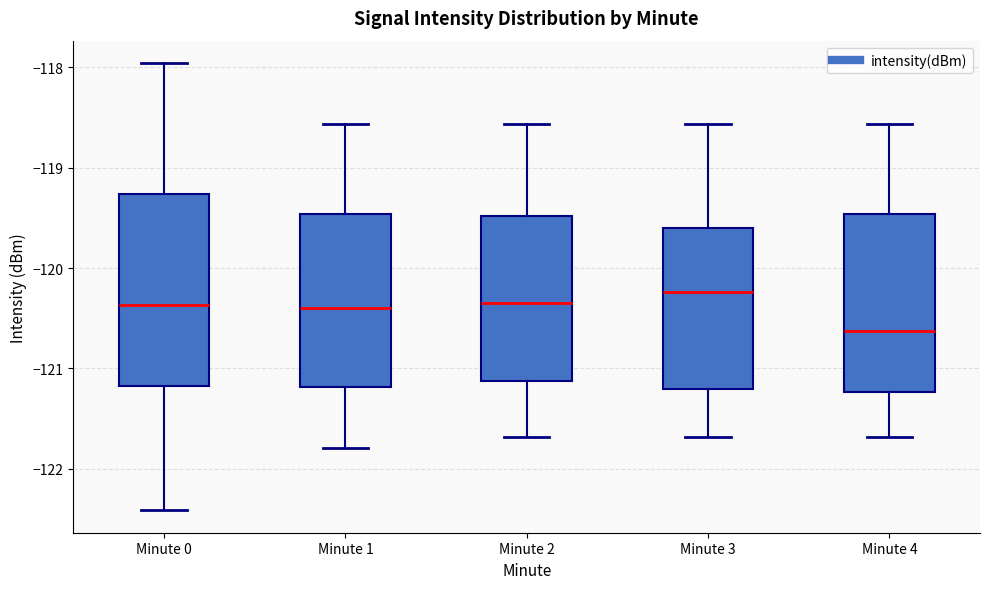

Where does the upper whisker of the box for Minute 4 end on the y-axis? The values are not printed on the chart, so give them approximately, as read against the axis.

-118.6